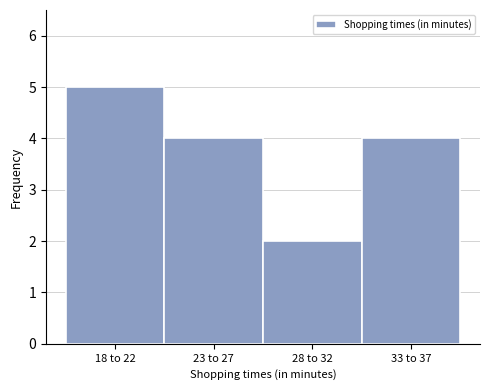

Reading right to left, what are all the values shown in this chart?

33 to 37=4	28 to 32=2	23 to 27=4	18 to 22=5